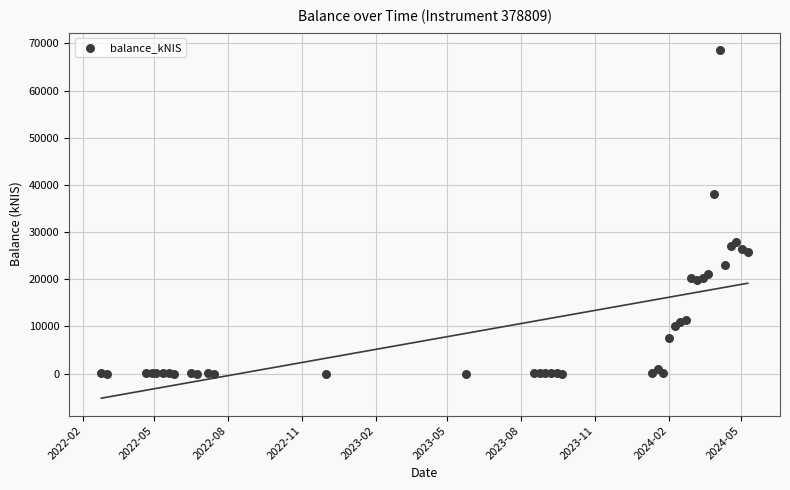

What Y value in the scatter plot is closest to 34287?

37975.4